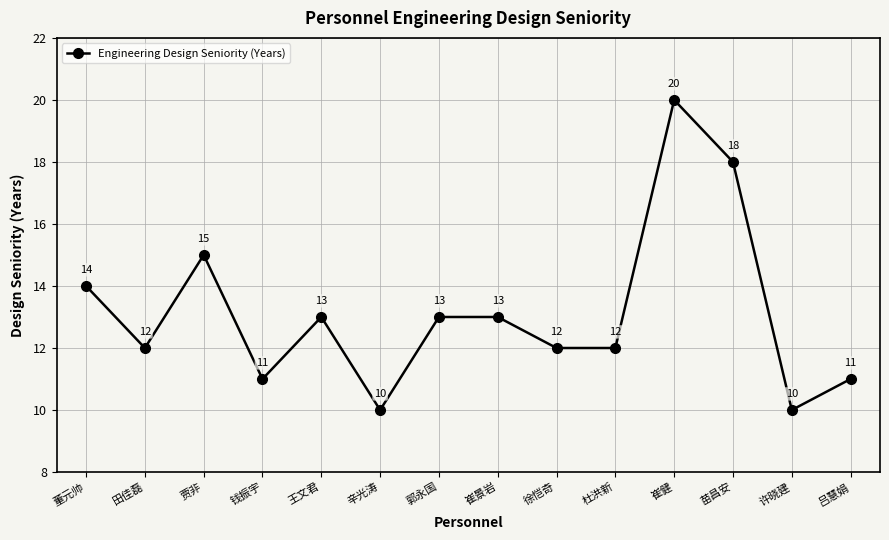

Approximately how many times larger is the value at 辛光涛 compared to 杜洪新?

0.8